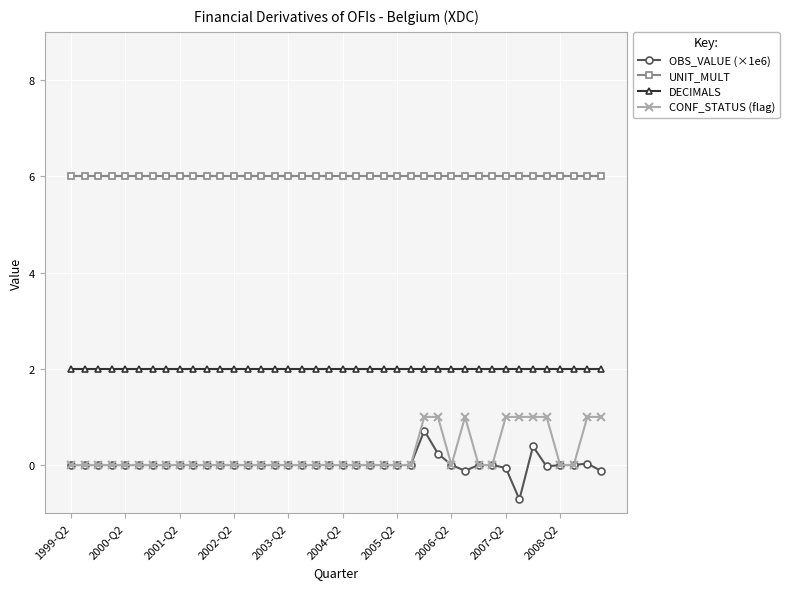

What is the value of the OBS_VALUE (×1e6) point at the 35th from the left?

0.4